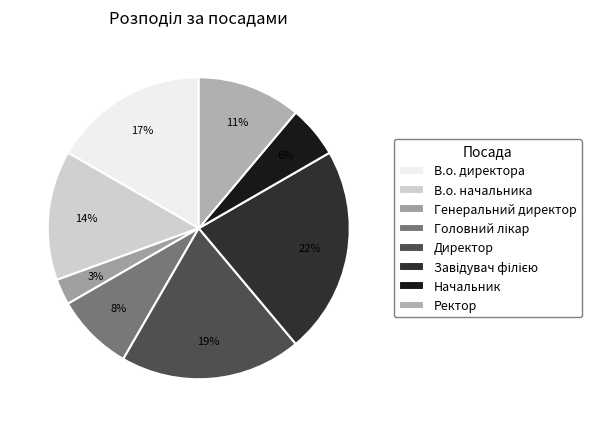

How many slices are in this pie chart?

8